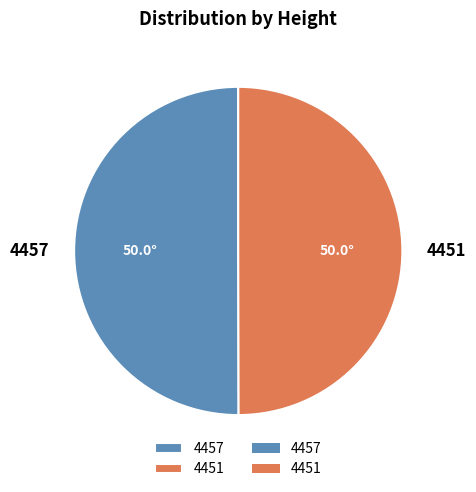

Approximately how many times larger is the value at 4451 compared to 4457?

1.0